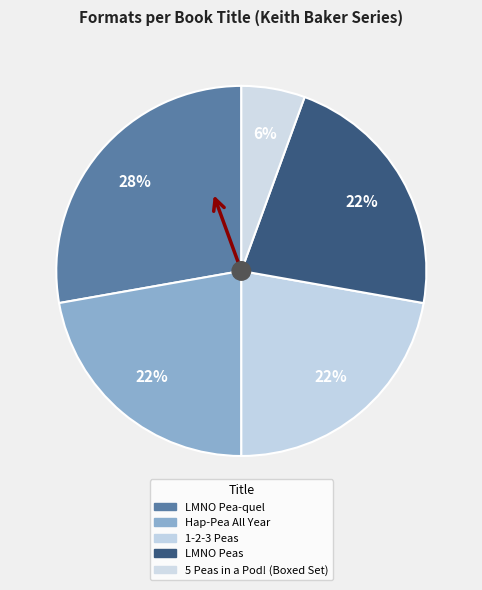

Which slice is the largest?

LMNO Pea-quel